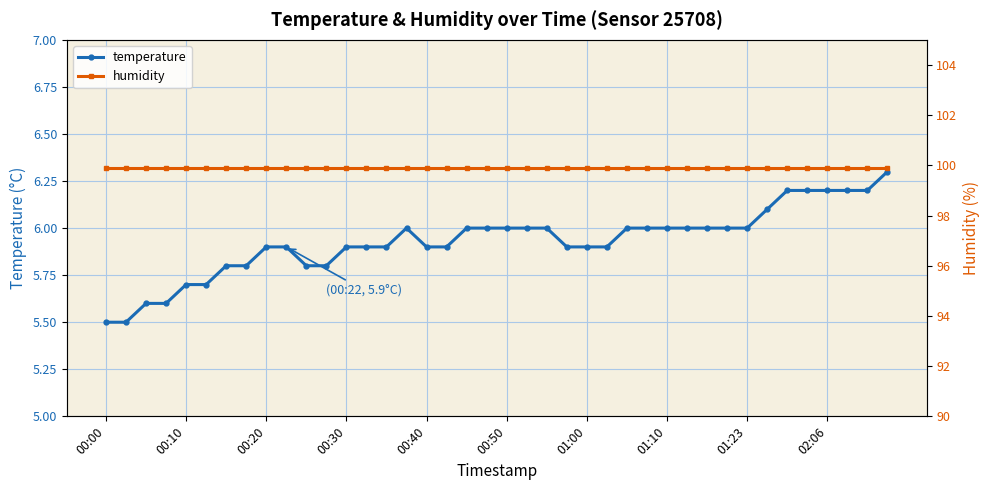

The value of temperature at 00:40 is 5.9. True or false?

True